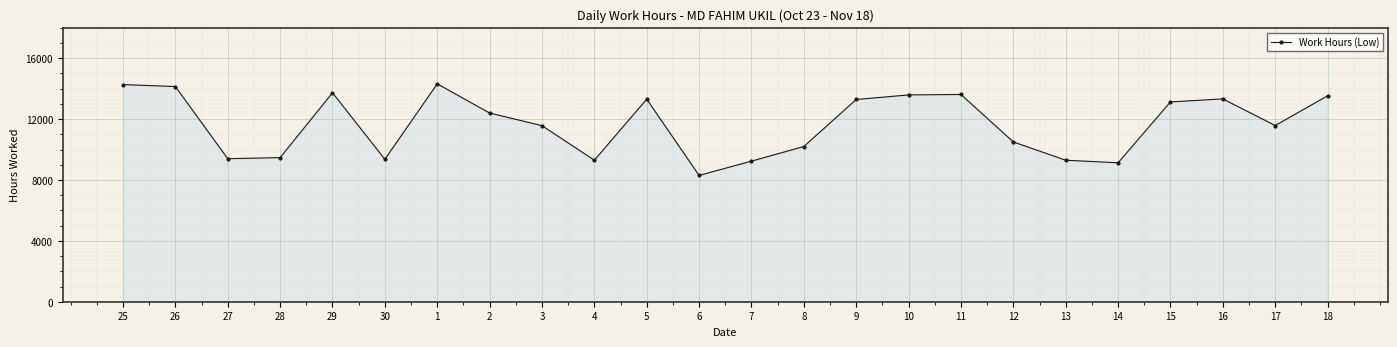

Which category has the highest value across all series?

1